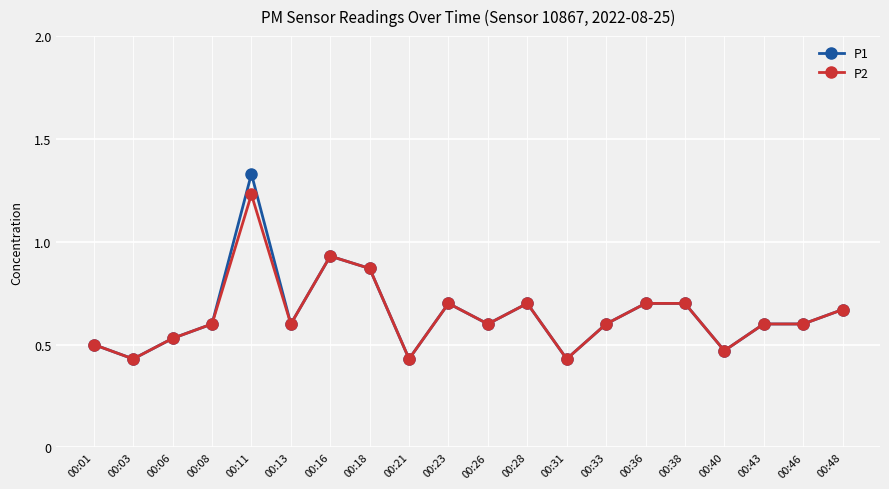

The value of P2 at 00:08 is 0.4. True or false?

False